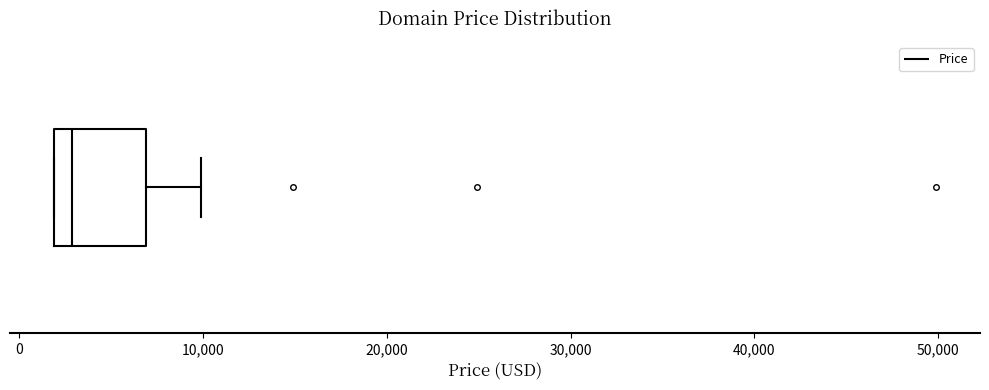

Transcribe this box plot: give where the median line is, the range the box spans, and where the two whiskers end, as read against the x-axis. The values are not printed on the chart, so give them approximately, as read against the axis.

median 3000, box 2000 to 7000, whiskers 2000 to 10000